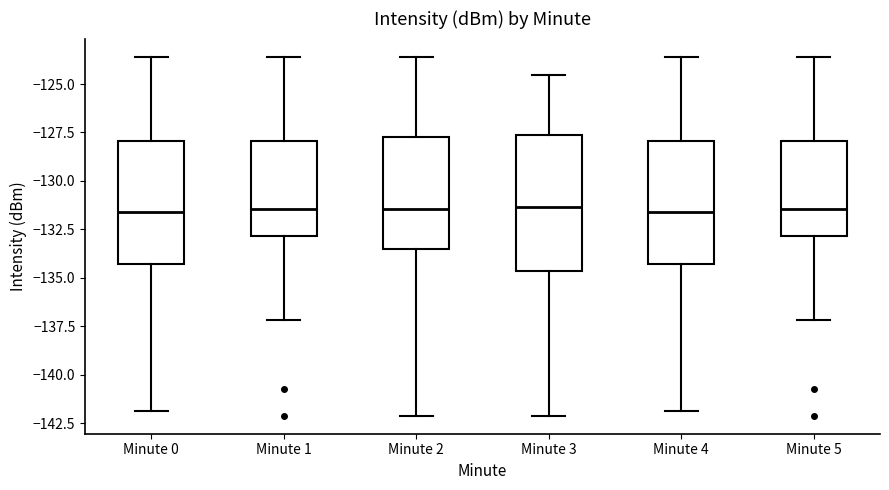

Reading left to right, transcribe this box plot: for each box, give where its median line is, the range the box spans, and where its two whiskers end, as read against the y-axis. The values are not printed on the chart, so give them approximately, as read against the axis.

Minute 0: median -131.5, box -134.5 to -128.0, whiskers -142.0 to -123.5
Minute 1: median -131.5, box -133.0 to -128.0, whiskers -137.0 to -123.5
Minute 2: median -131.5, box -133.5 to -127.5, whiskers -142.0 to -123.5
Minute 3: median -131.5, box -134.5 to -127.5, whiskers -142.0 to -124.5
Minute 4: median -131.5, box -134.5 to -128.0, whiskers -142.0 to -123.5
Minute 5: median -131.5, box -133.0 to -128.0, whiskers -137.0 to -123.5